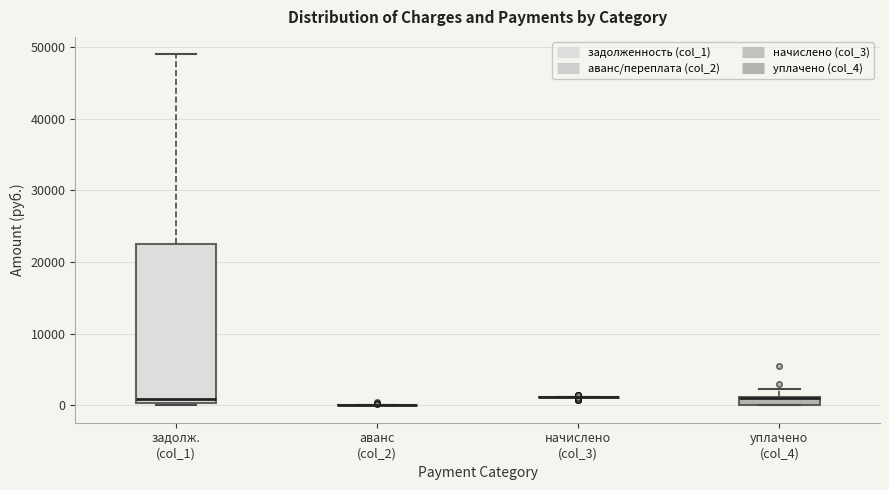

Comparing the boxes themselves (not the whiskers), which one is the tallest?

задолж. (col_1)